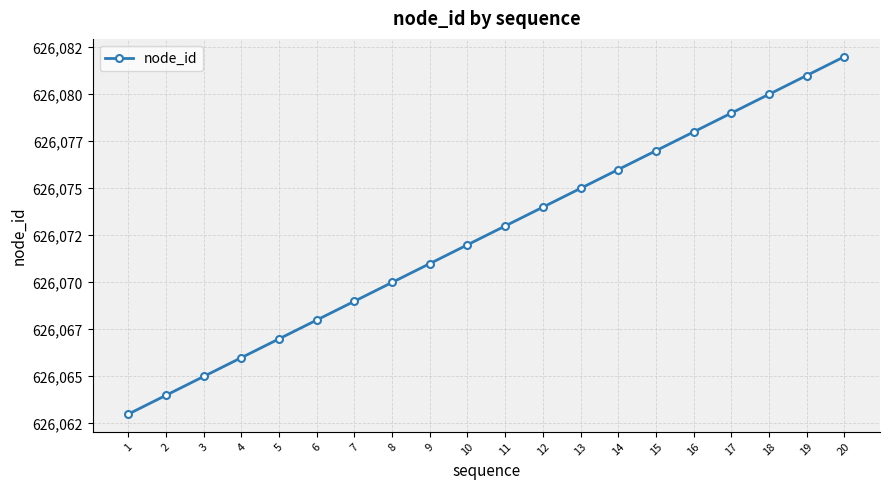

What is the change in value from 2 to 10?

+8